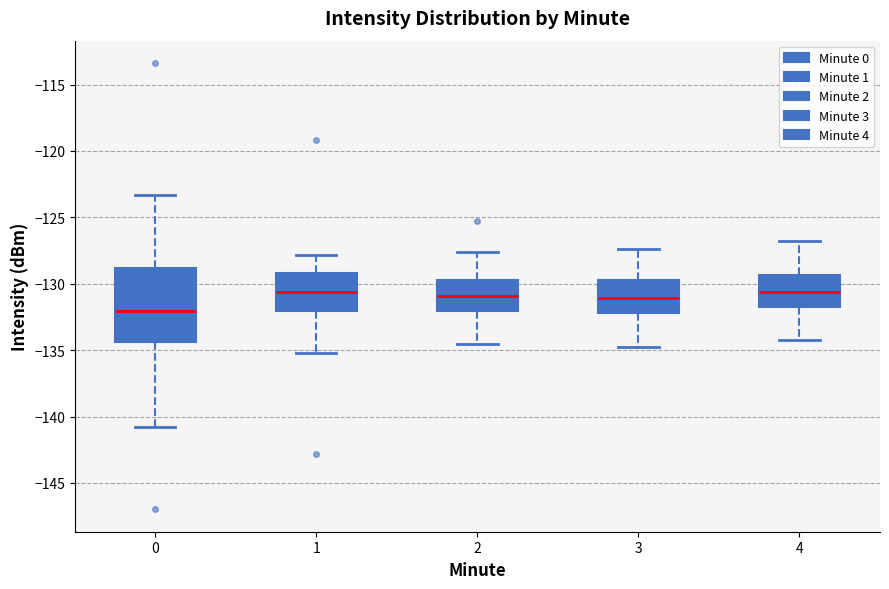

Reading left to right, transcribe this box plot: for each box, give where its median line is, the range the box spans, and where its two whiskers end, as read against the y-axis. The values are not printed on the chart, so give them approximately, as read against the axis.

0: median -132.0, box -134.5 to -129.0, whiskers -141.0 to -123.5
1: median -130.5, box -132.0 to -129.0, whiskers -135.0 to -128.0
2: median -131.0, box -132.0 to -129.5, whiskers -134.5 to -127.5
3: median -131.0, box -132.0 to -129.5, whiskers -135.0 to -127.5
4: median -130.5, box -132.0 to -129.5, whiskers -134.0 to -127.0